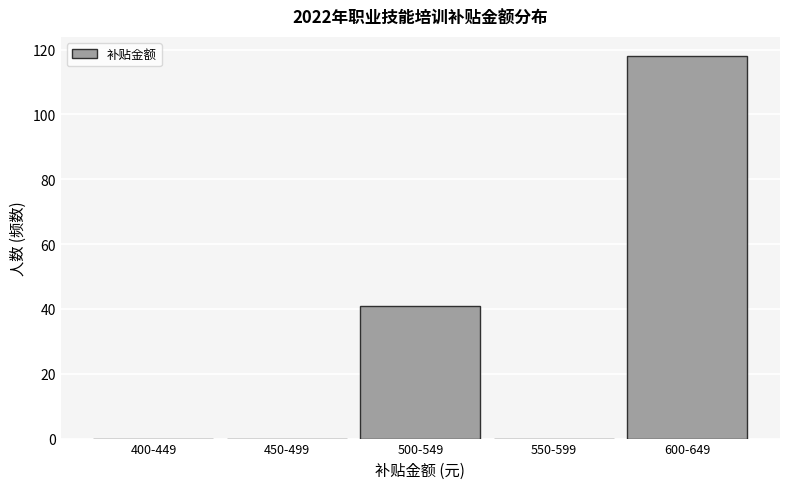

Reading left to right, what are all the values shown in this chart?

400-449=0	450-499=0	500-549=41	550-599=0	600-649=118